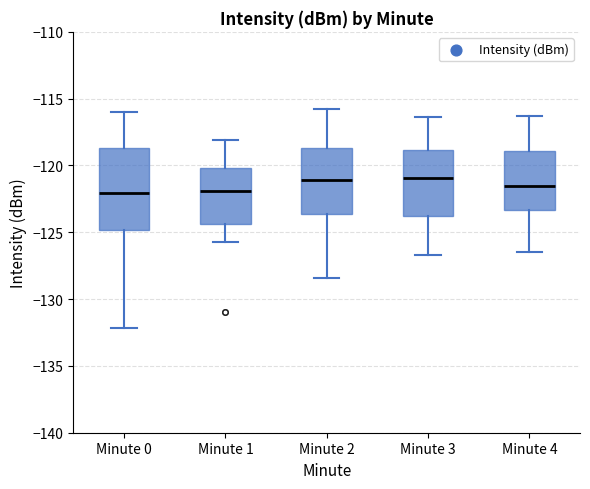

Reading left to right, read every box against the y-axis: the position of its median line, the range the box covers, and the ends of its whiskers. The values are not printed on the chart, so give them approximately, as read against the axis.

Minute 0: median -122.0, box -125.0 to -118.5, whiskers -132.0 to -116.0
Minute 1: median -122.0, box -124.5 to -120.0, whiskers -125.5 to -118.0
Minute 2: median -121.0, box -123.5 to -118.5, whiskers -128.5 to -116.0
Minute 3: median -121.0, box -123.5 to -119.0, whiskers -126.5 to -116.5
Minute 4: median -121.5, box -123.5 to -119.0, whiskers -126.5 to -116.5